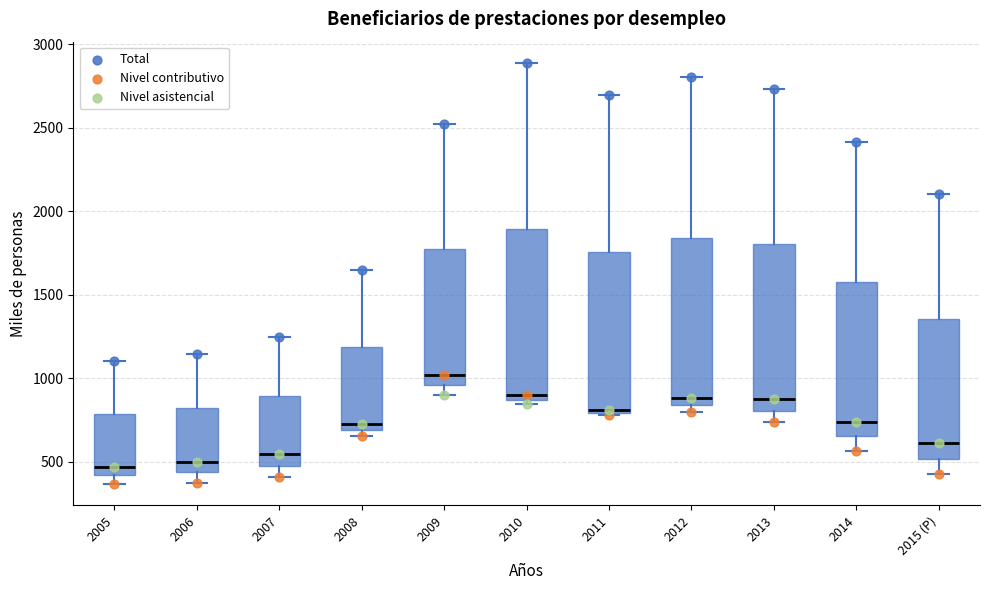

Where does the upper whisker of the box for 2012 end on the y-axis? The values are not printed on the chart, so give them approximately, as read against the axis.

2800